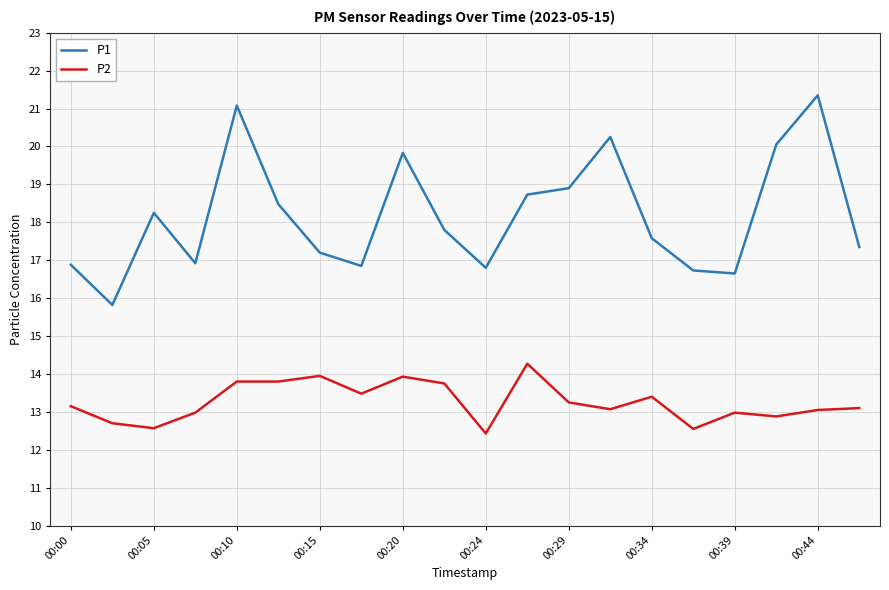

Is this an area chart (filled region under the line)?

No